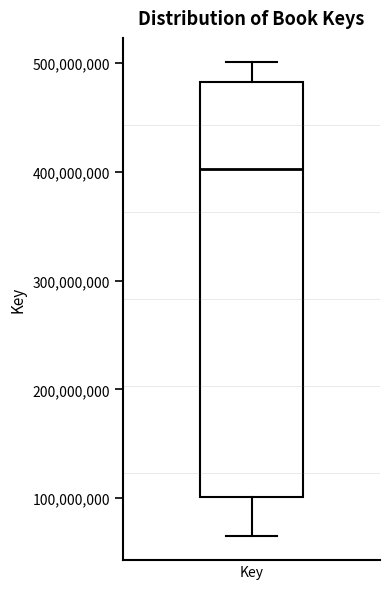

Where does the median line of the box for Key sit on the y-axis? The values are not printed on the chart, so give them approximately, as read against the axis.

400000000